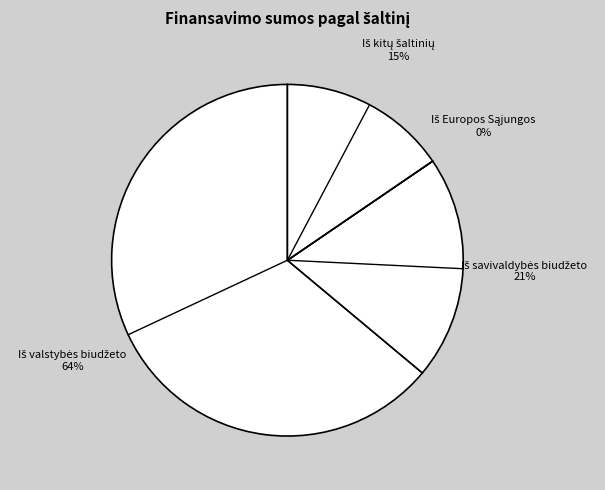

To the nearest percent, what is the average slice percentage?

25%